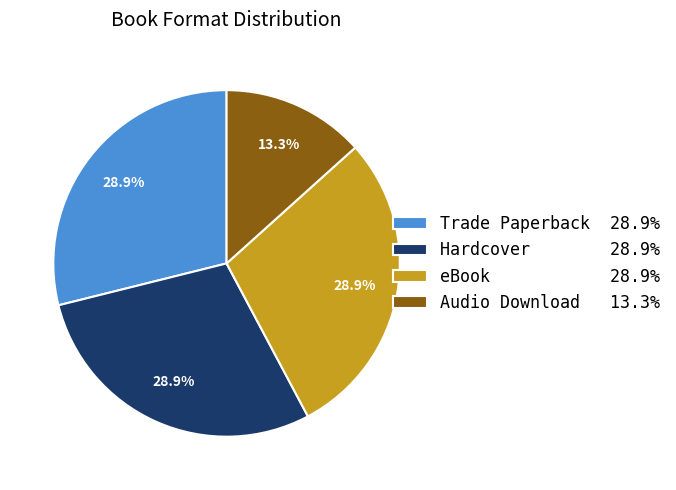

Is Trade Paperback the majority of the pie?

No